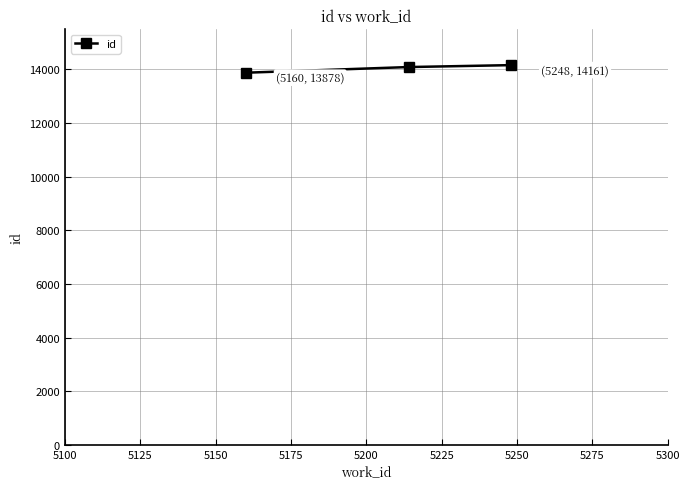

What is the greatest value displayed?

14161